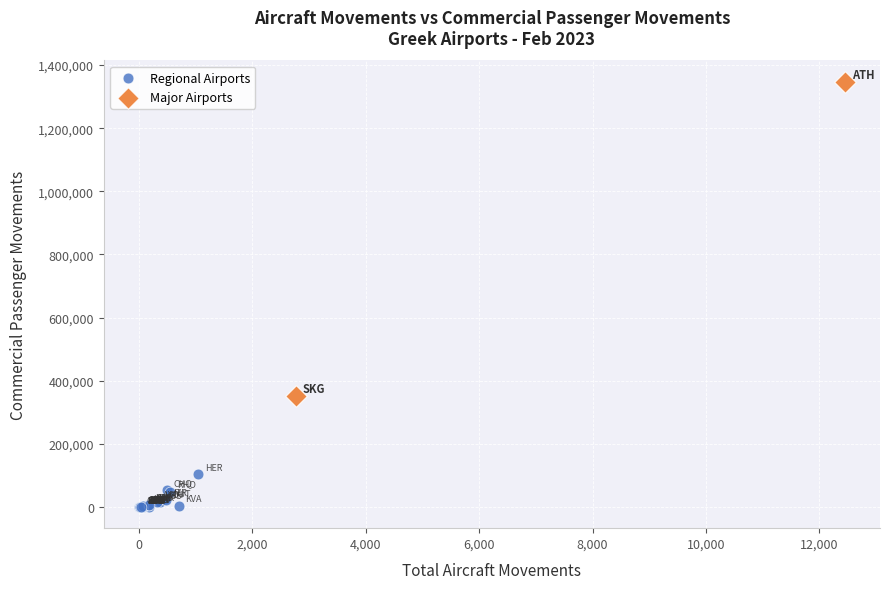

What are all the series names shown in the legend?

Regional Airports, Major Airports